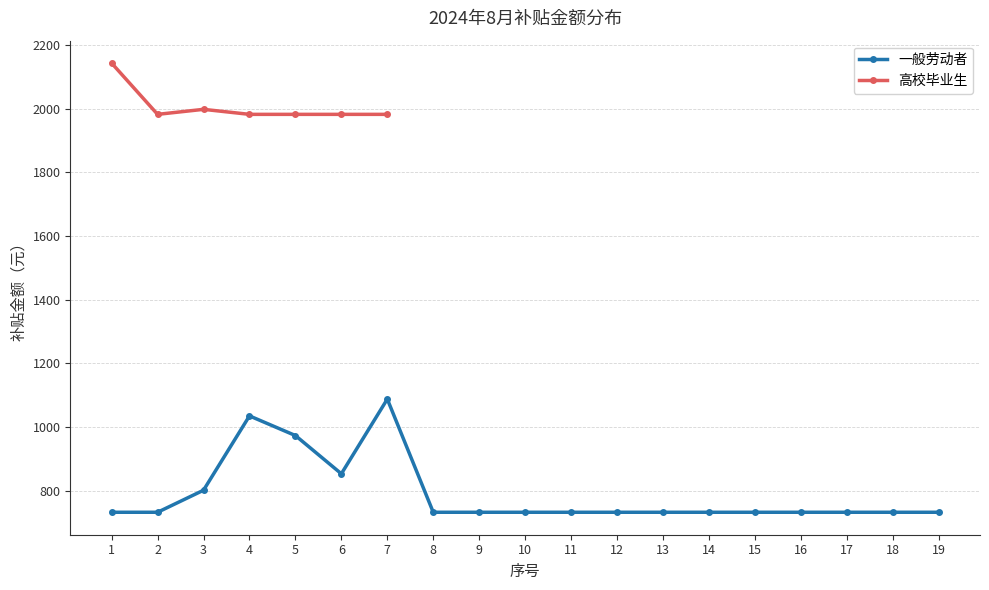

What is the total value across all series at 7?

3070.2